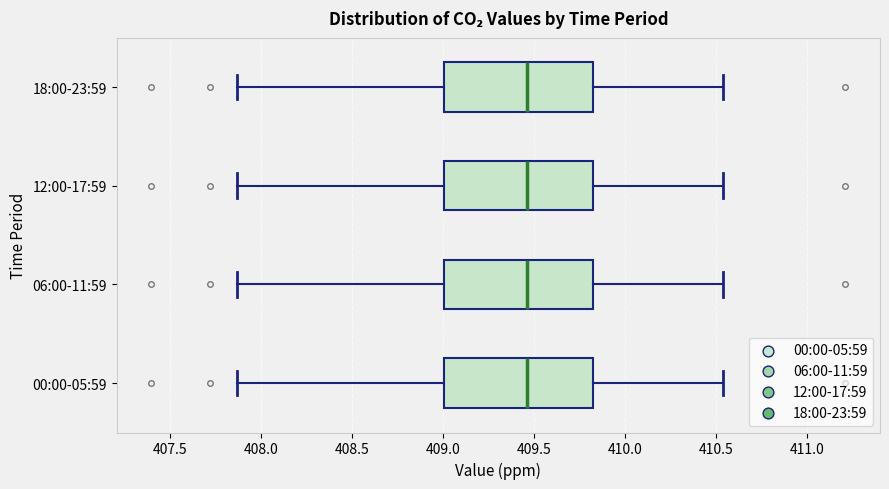

Where does the right whisker of the box for 18:00-23:59 end on the x-axis? The values are not printed on the chart, so give them approximately, as read against the axis.

410.55